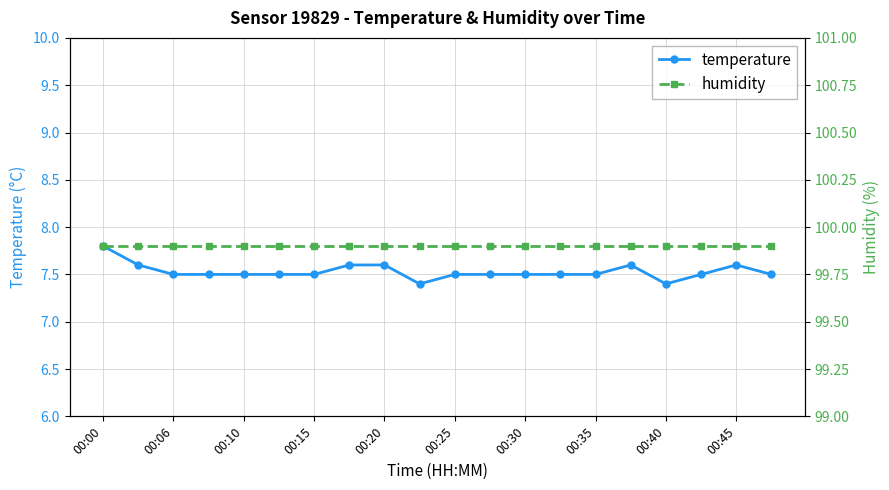

Which category has the highest value in the humidity series?

00:00